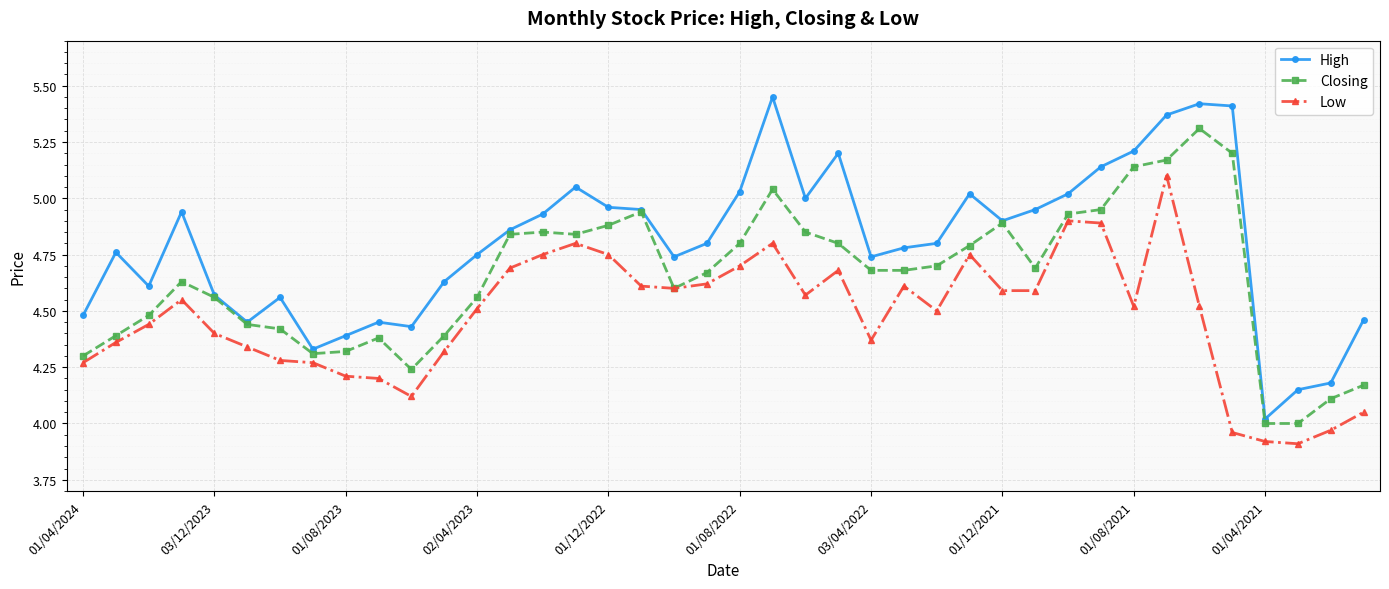

List the series in order of their overall mean, highest first.

High, Closing, Low